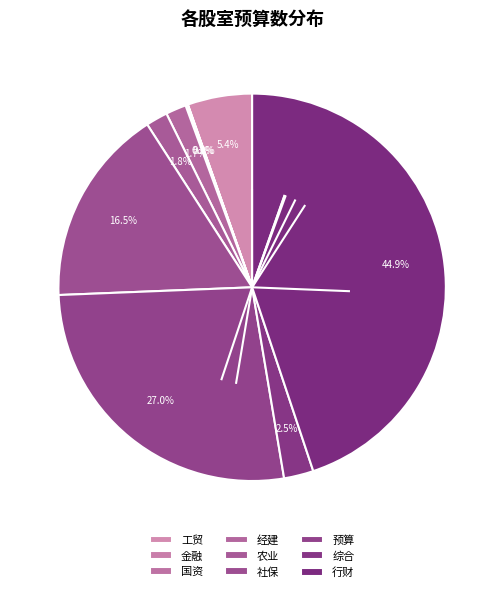

How many slices are in this pie chart?

9